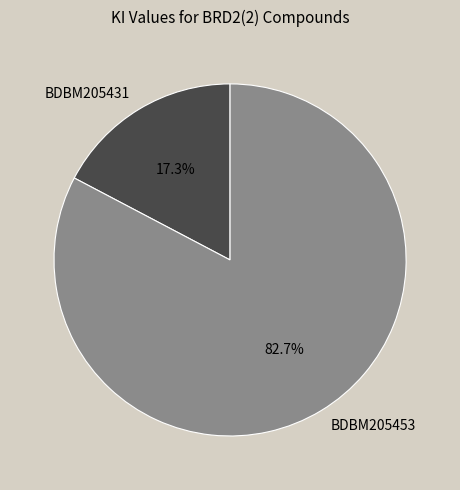

To the nearest percent, what is the difference between the BDBM205453 and BDBM205431 slice percentages?

65%